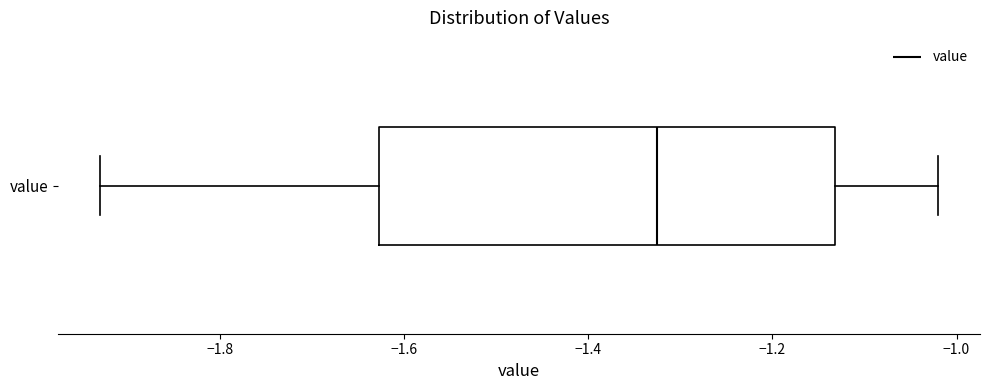

Read this box plot against the x-axis: the position of the median line, the range covered by the box, and the ends of both whiskers. The values are not printed on the chart, so give them approximately, as read against the axis.

median -1.32, box -1.62 to -1.14, whiskers -1.92 to -1.02